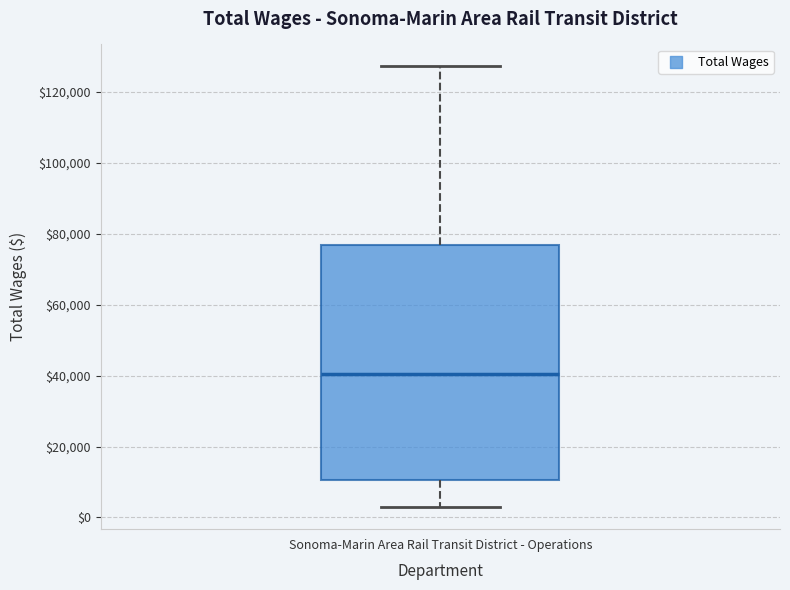

Where is the lower edge of the box for Sonoma-Marin Area Rail Transit District - Operations on the y-axis? The values are not printed on the chart, so give them approximately, as read against the axis.

10000